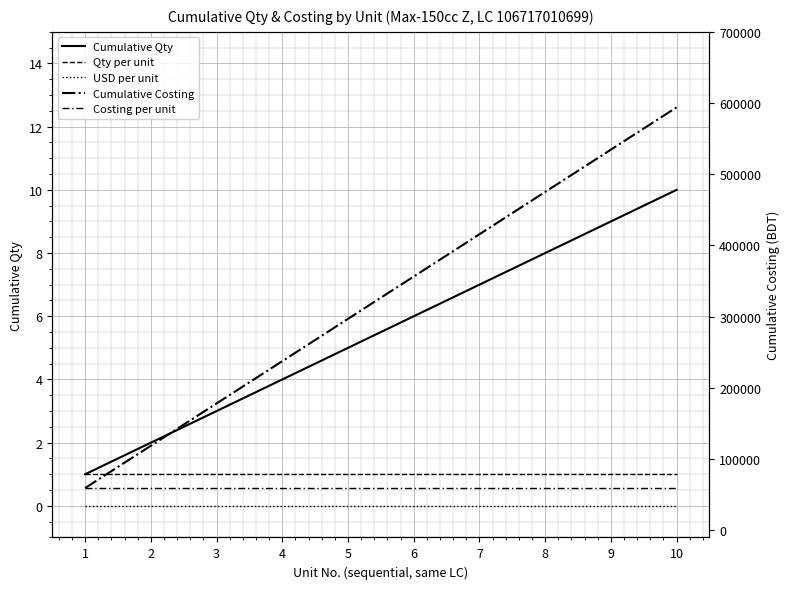

Where is Cumulative Costing nearest to the value 326700?

5